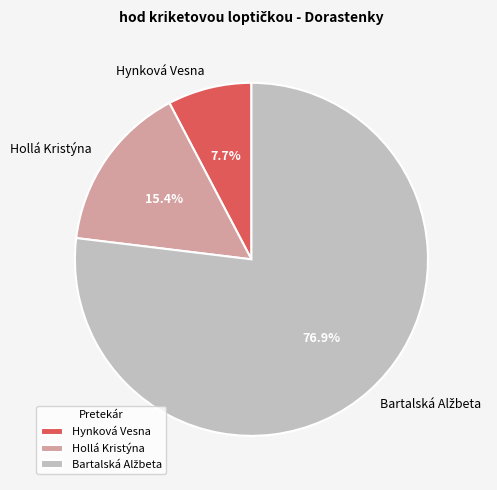

Does Hollá Kristýna account for over 50% of the chart?

No